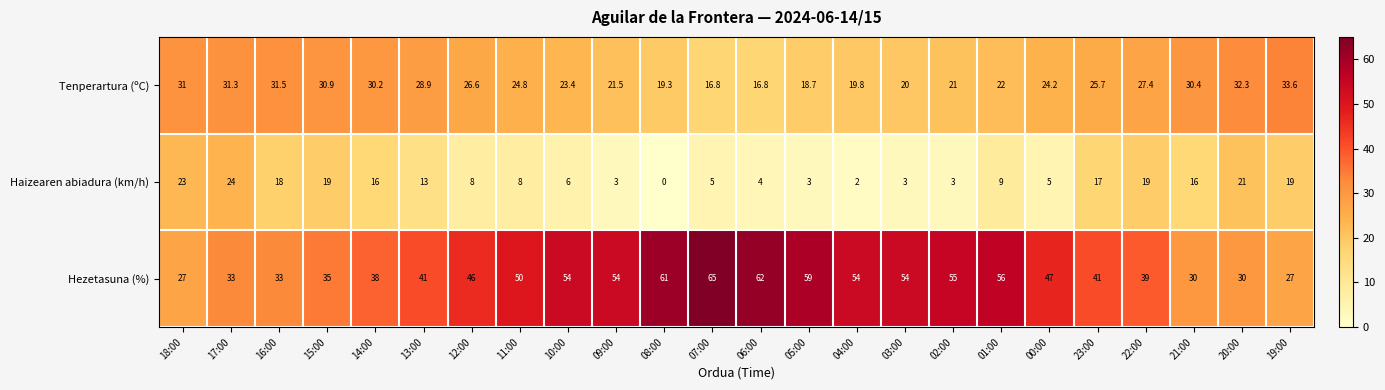

Is it true that Hezetasuna (%) equals 86.0 at 09:00?

False